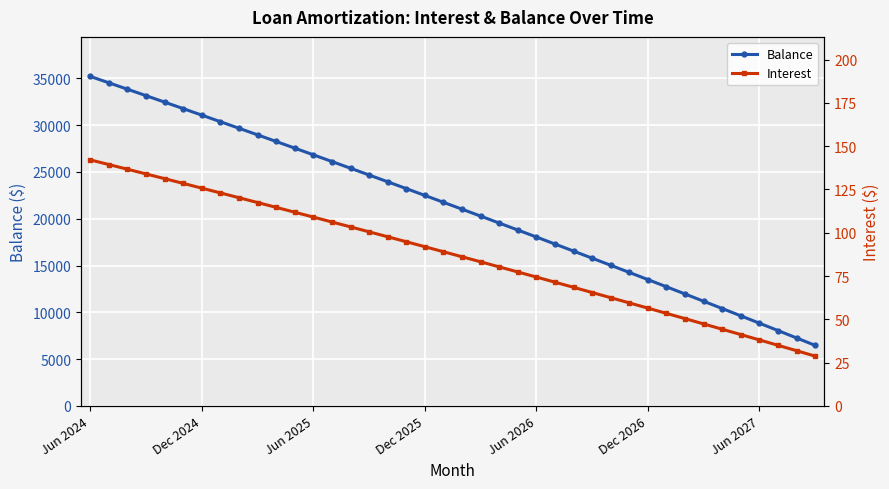

At which label does Interest first exceed 89?

Jun 2024